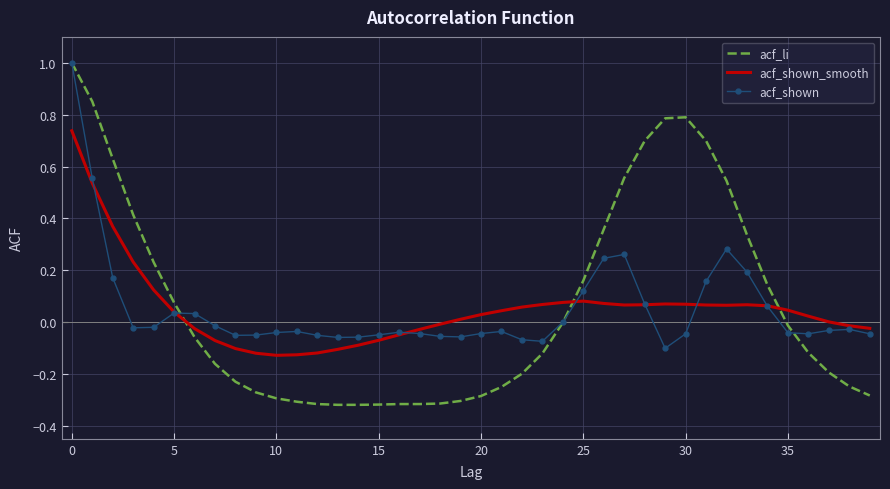

Which series has the widest spread of values?

acf_li